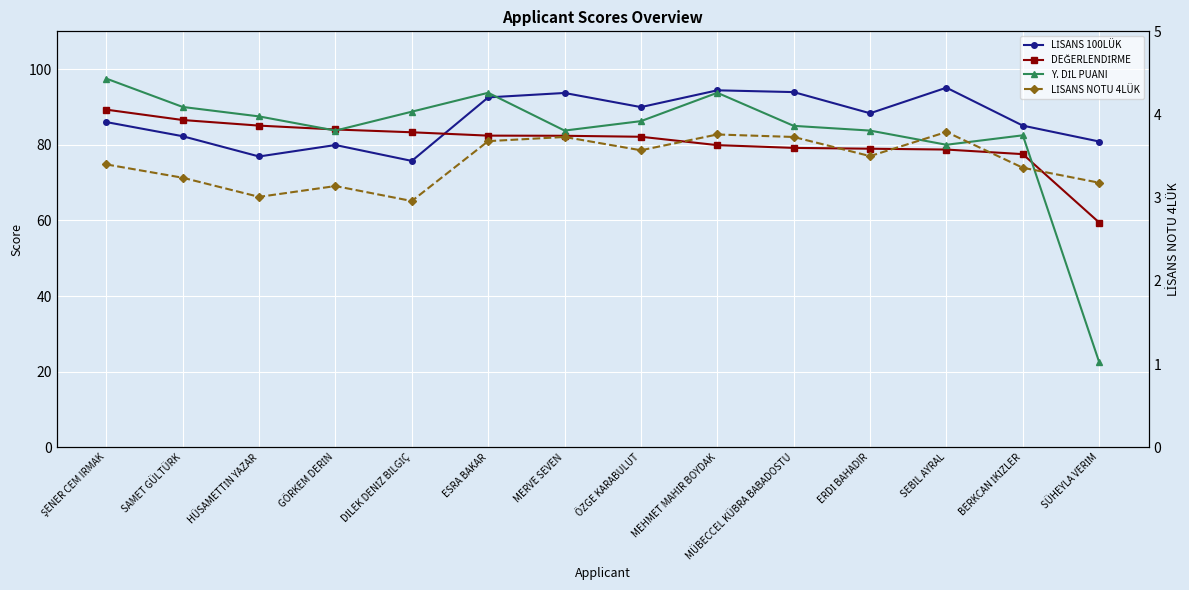

Reading left to right, transcribe all the data shown in this chart.

LİSANS 100LÜK: ŞENER CEM IRMAK=86.0	SAMET GÜLTÜRK=82.3	HÜSAMETTİN YAZAR=76.9	GÖRKEM DERİN=79.9	DİLEK DENİZ BİLGİÇ=75.7	ESRA BAKAR=92.5	MERVE SEVEN=93.7	ÖZGE KARABULUT=90.0	MEHMET MAHİR BOYDAK=94.4	MÜBECCEL KÜBRA BABADOSTU=93.9	ERDİ BAHADIR=88.3	SEBİL AYRAL=95.1	BERKCAN İKİZLER=85.1	SÜHEYLA VERİM=80.9
DEĞERLENDİRME: ŞENER CEM IRMAK=89.3	SAMET GÜLTÜRK=86.5	HÜSAMETTİN YAZAR=85.1	GÖRKEM DERİN=84.0	DİLEK DENİZ BİLGİÇ=83.3	ESRA BAKAR=82.4	MERVE SEVEN=82.4	ÖZGE KARABULUT=82.1	MEHMET MAHİR BOYDAK=79.9	MÜBECCEL KÜBRA BABADOSTU=79.2	ERDİ BAHADIR=79.0	SEBİL AYRAL=78.7	BERKCAN İKİZLER=77.5	SÜHEYLA VERİM=59.4
Y. DİL PUANI: ŞENER CEM IRMAK=97.5	SAMET GÜLTÜRK=90.0	HÜSAMETTİN YAZAR=87.5	GÖRKEM DERİN=83.8	DİLEK DENİZ BİLGİÇ=88.8	ESRA BAKAR=93.8	MERVE SEVEN=83.8	ÖZGE KARABULUT=86.2	MEHMET MAHİR BOYDAK=93.8	MÜBECCEL KÜBRA BABADOSTU=85.0	ERDİ BAHADIR=83.8	SEBİL AYRAL=80.0	BERKCAN İKİZLER=82.5	SÜHEYLA VERİM=22.5
LİSANS NOTU 4LÜK: ŞENER CEM IRMAK=3.4	SAMET GÜLTÜRK=3.2	HÜSAMETTİN YAZAR=3.0	GÖRKEM DERİN=3.1	DİLEK DENİZ BİLGİÇ=3.0	ESRA BAKAR=3.7	MERVE SEVEN=3.7	ÖZGE KARABULUT=3.6	MEHMET MAHİR BOYDAK=3.8	MÜBECCEL KÜBRA BABADOSTU=3.7	ERDİ BAHADIR=3.5	SEBİL AYRAL=3.8	BERKCAN İKİZLER=3.4	SÜHEYLA VERİM=3.2